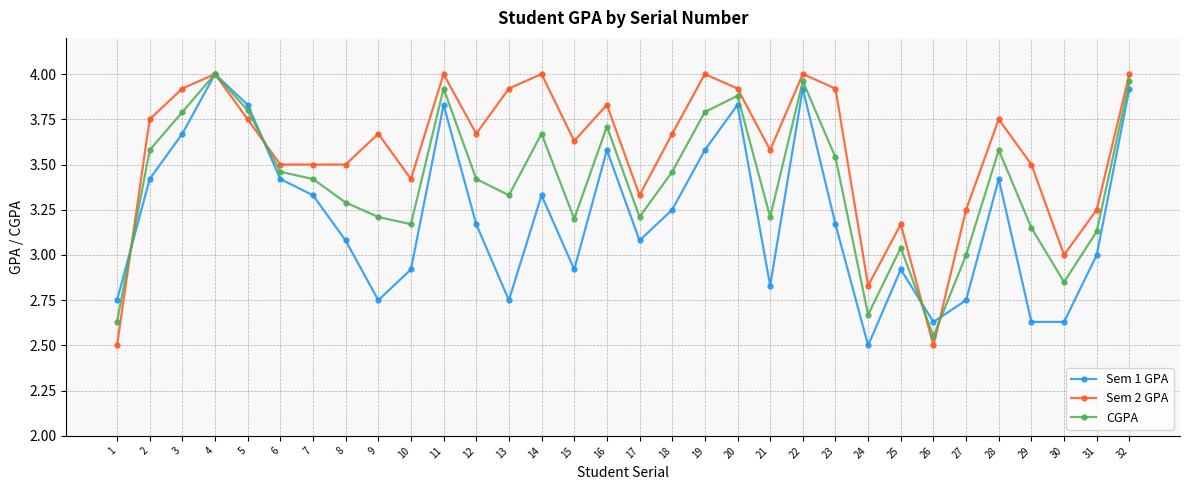

Where do Sem 1 GPA and CGPA first cross each other?

1 and 2